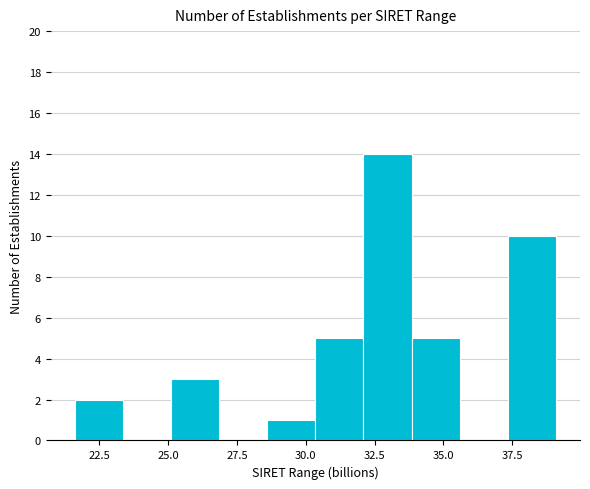

Read against the x-axis, roughly where is the centre of the tallest bar?

33.0